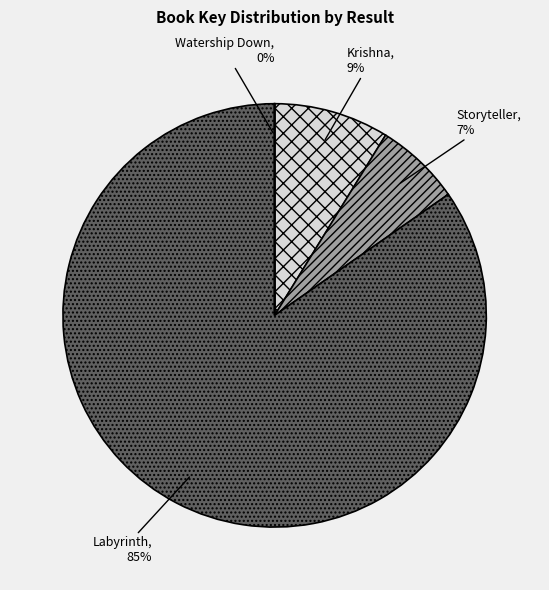

To the nearest percent, what is the average slice percentage?

25%